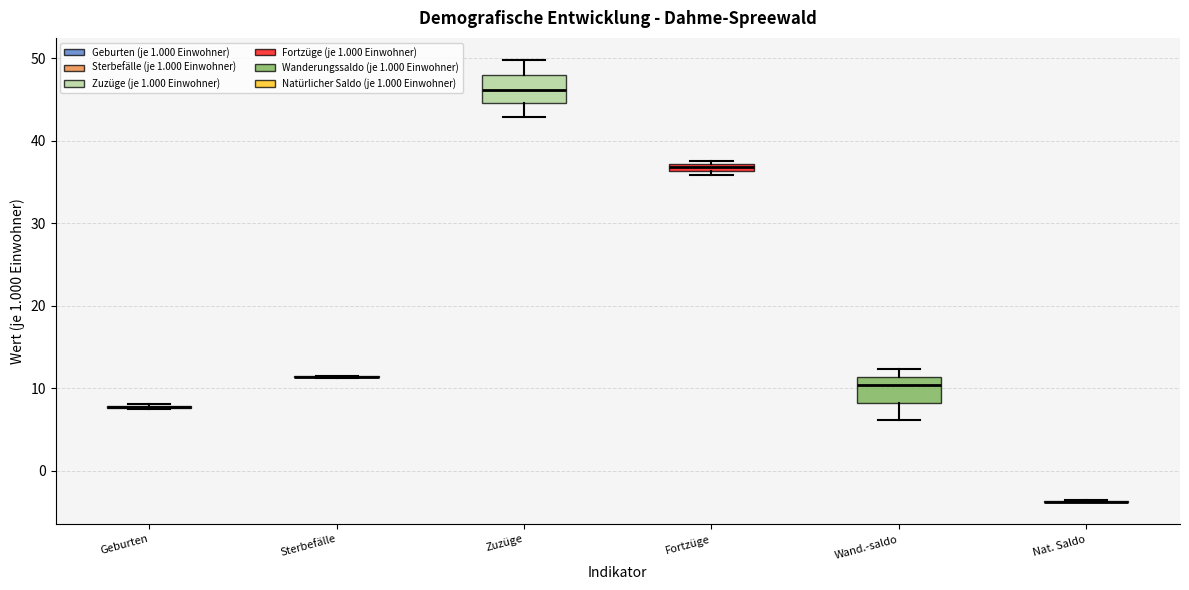

Where is the upper edge of the box for Zuzüge on the y-axis? The values are not printed on the chart, so give them approximately, as read against the axis.

48